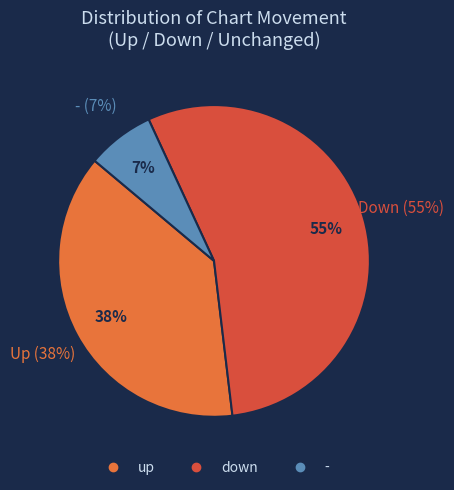

Does any single category account for the majority?

Yes